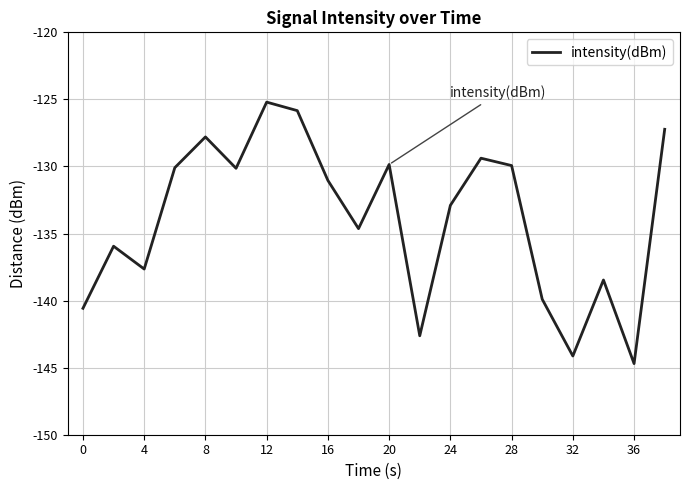

What is the difference between the maximum and minimum values?

19.5